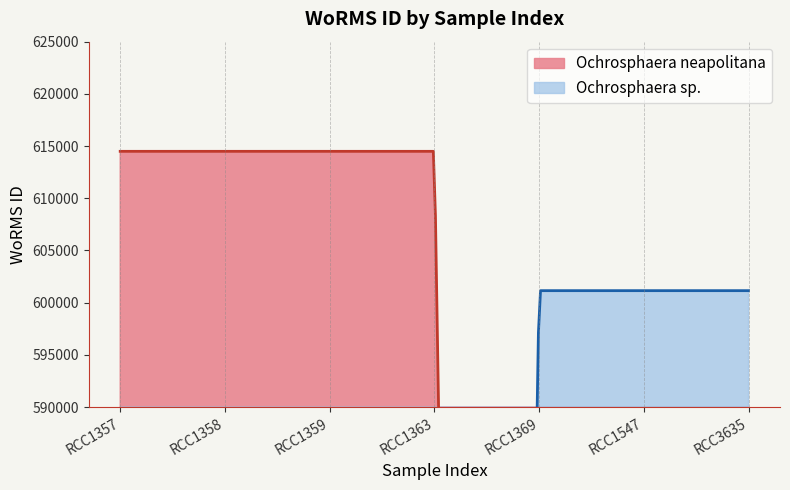

At which label is Ochrosphaera sp. closest to 300574?

RCC1357